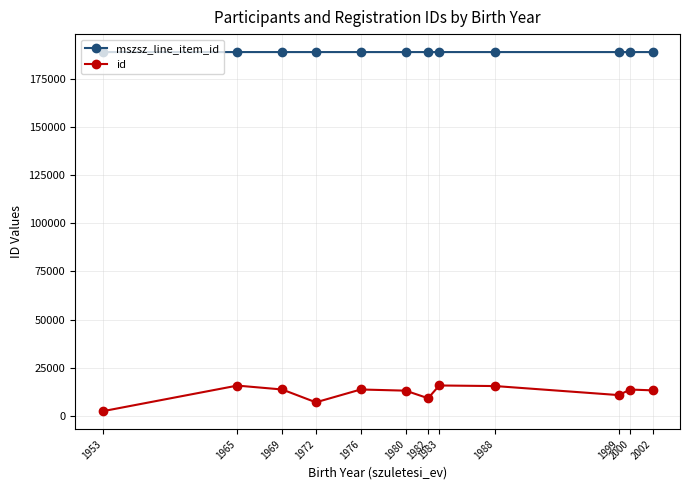

At which category does id reach its first local valley?

1972